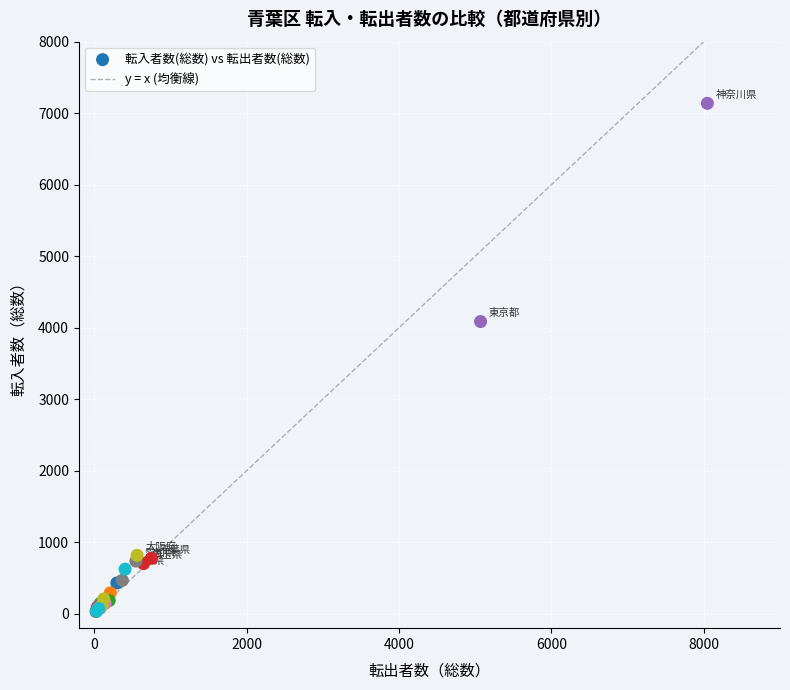

What Y value in the scatter plot is closest to 3585?

4087